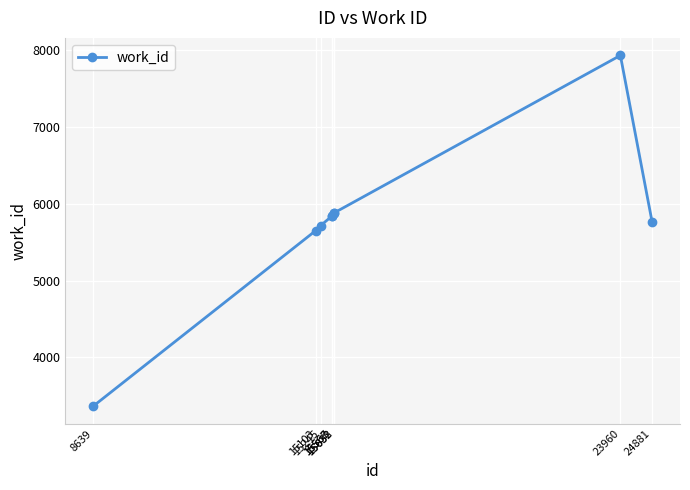

How many series are shown in this chart?

1